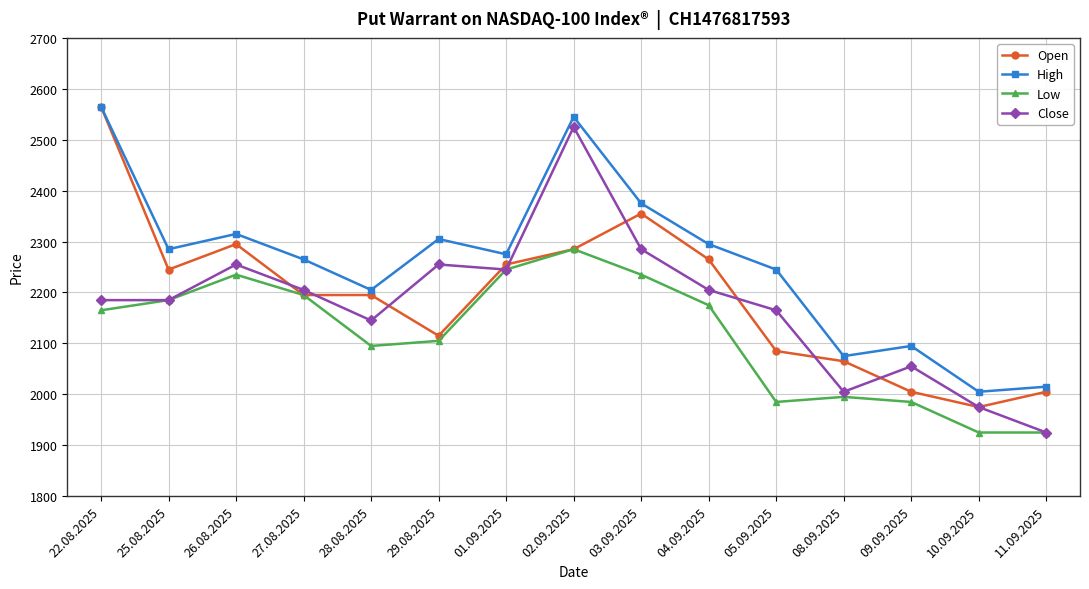

Between which two adjacent categories do Close and Open first intersect?

26.08.2025 and 27.08.2025